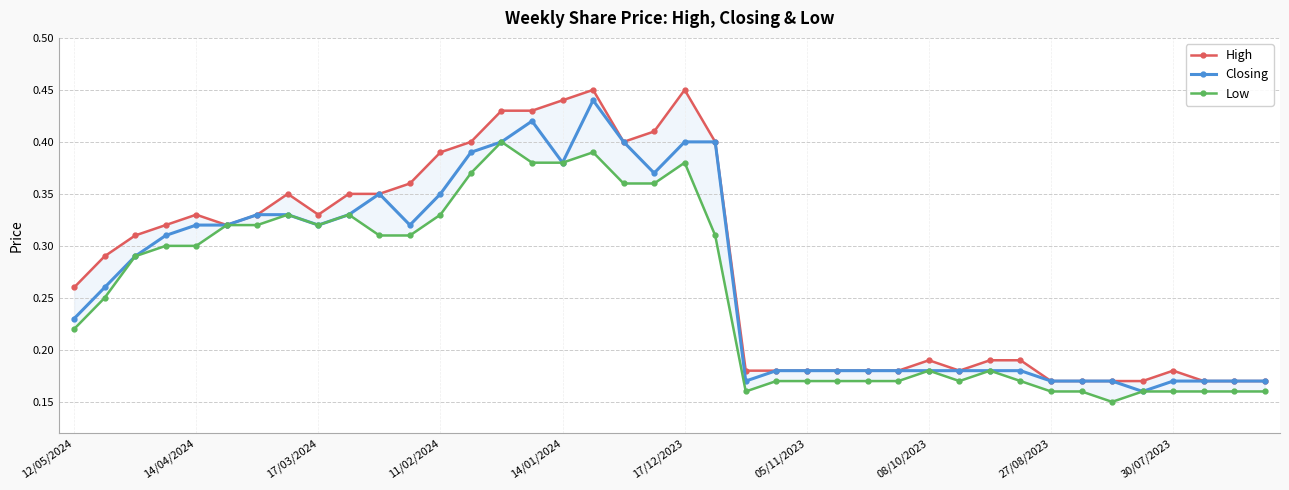

True or false: Closing and High cross at least once.

False